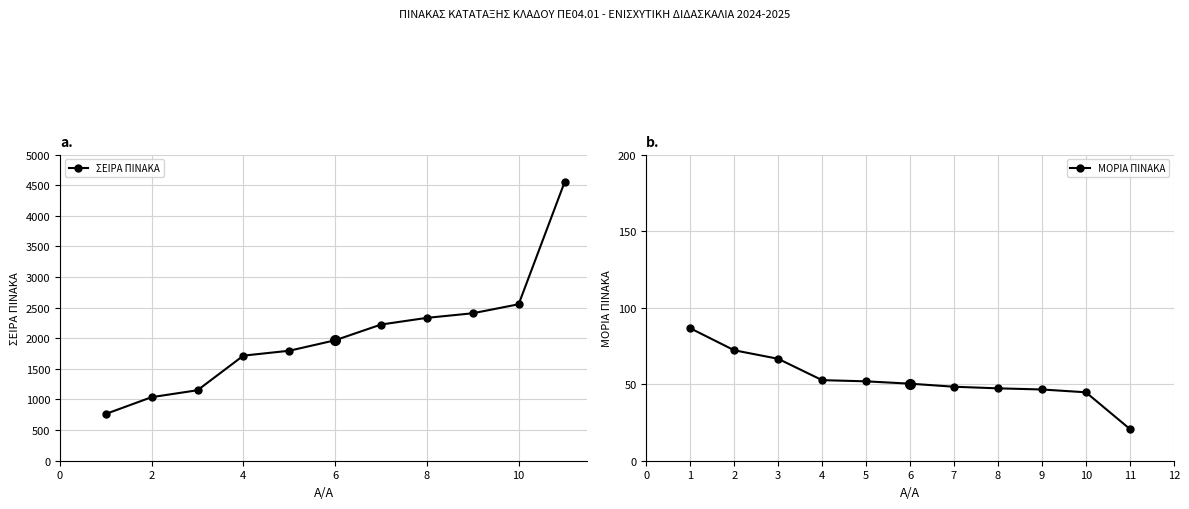

What is the maximum value for ΣΕΙΡΑ ΠΙΝΑΚΑ?

4546